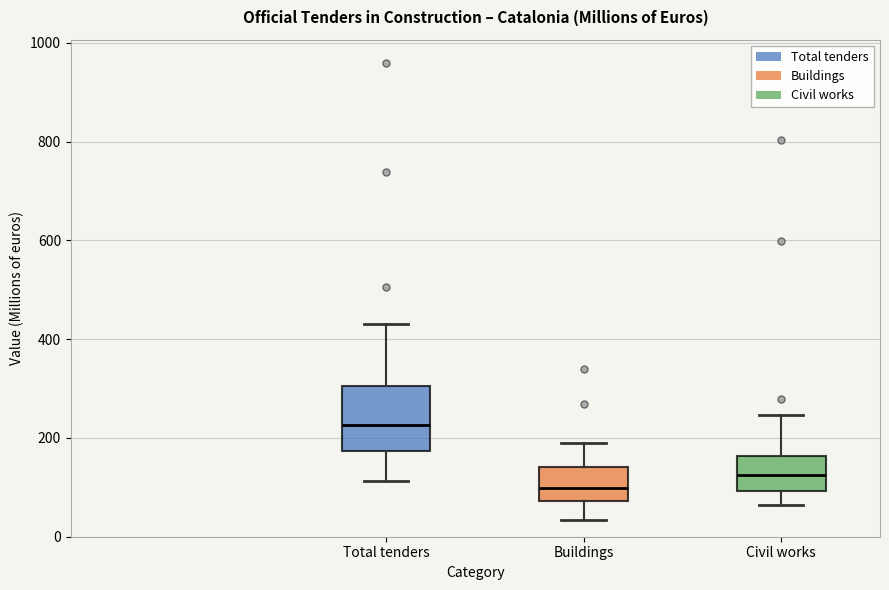

Reading left to right, read every box against the y-axis: the position of its median line, the range the box covers, and the ends of its whiskers. The values are not printed on the chart, so give them approximately, as read against the axis.

Total tenders: median 220, box 180 to 300, whiskers 120 to 440
Buildings: median 100, box 80 to 140, whiskers 40 to 180
Civil works: median 120, box 100 to 160, whiskers 60 to 240